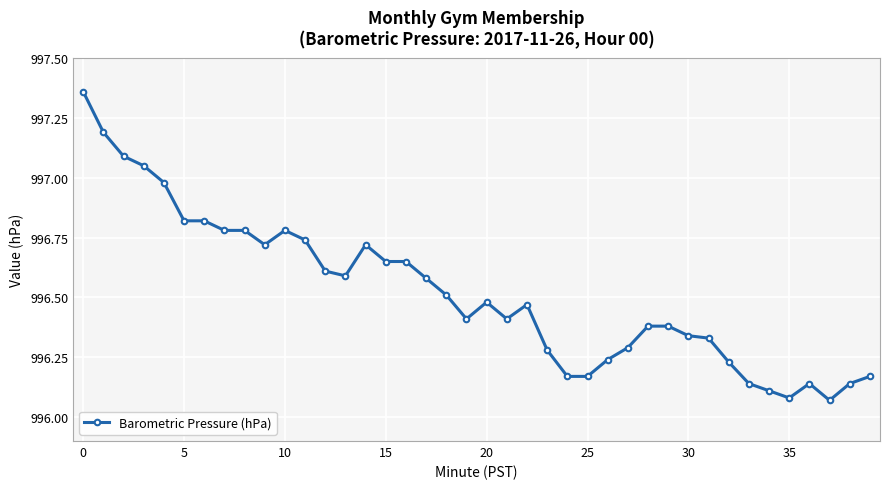

What is the difference between the maximum and minimum values?

1.3